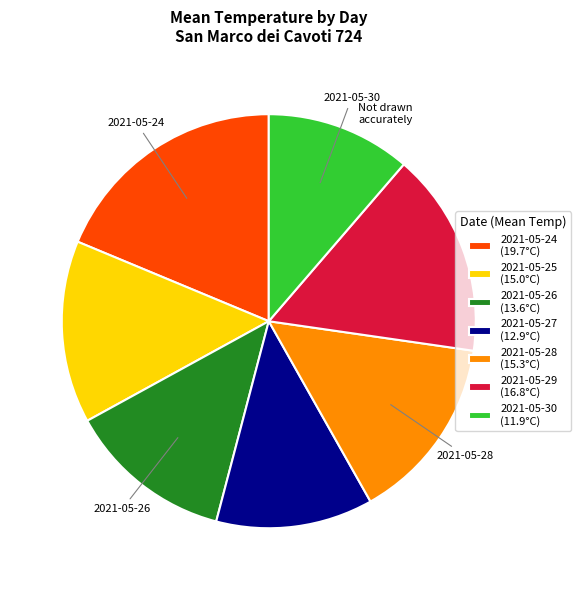

How many segments does this pie chart have?

7